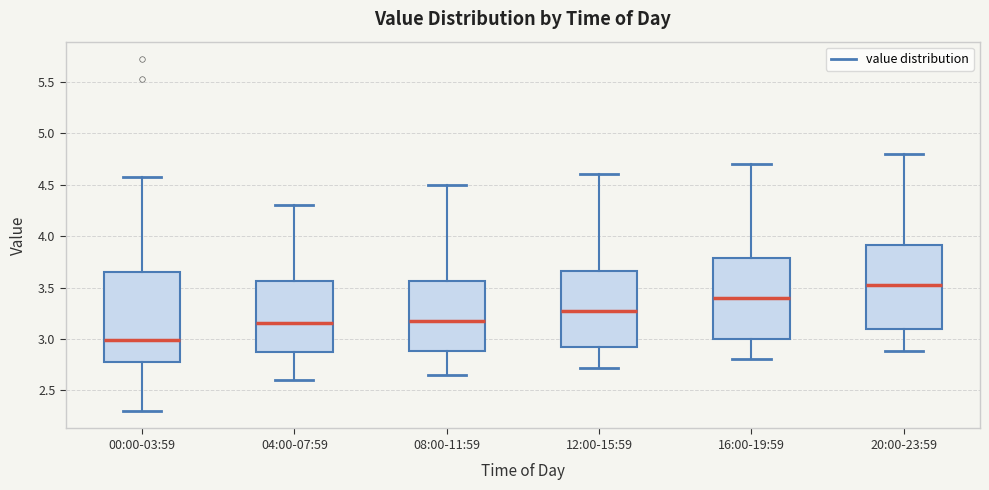

Where does the lower whisker of the box for 00:00-03:59 end on the y-axis? The values are not printed on the chart, so give them approximately, as read against the axis.

2.30